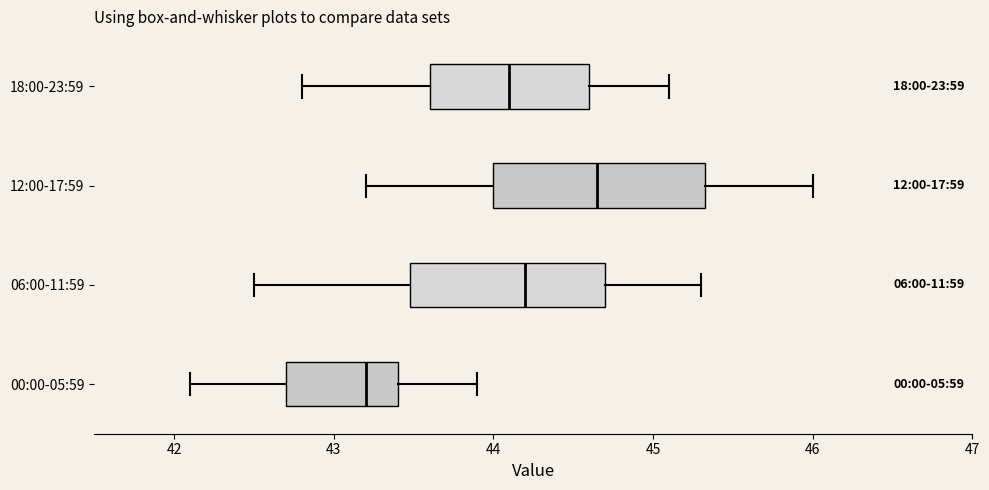

Where is the right edge of the box for 00:00-05:59 on the x-axis? The values are not printed on the chart, so give them approximately, as read against the axis.

43.4